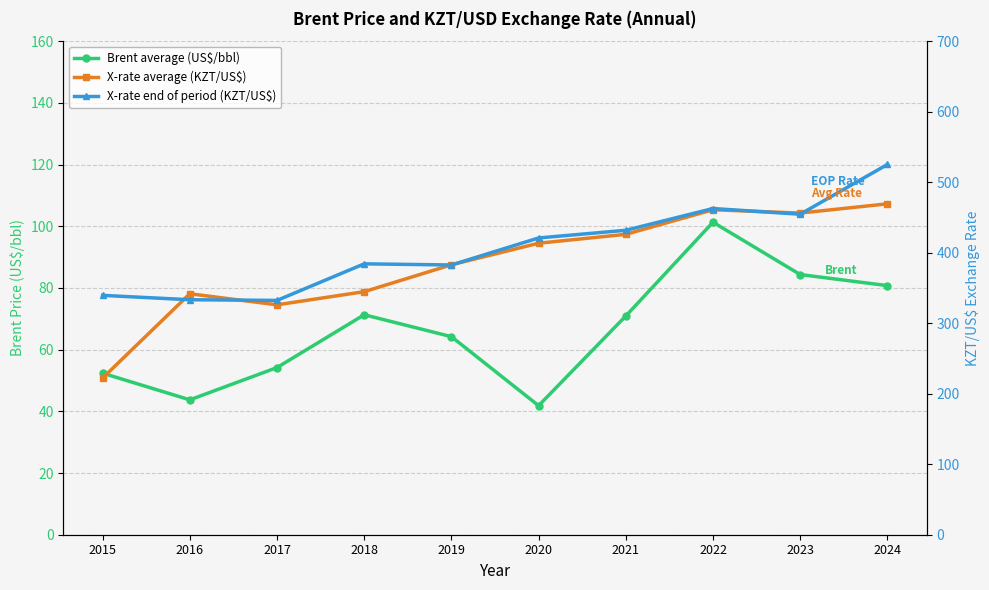

How many series are shown in this chart?

3